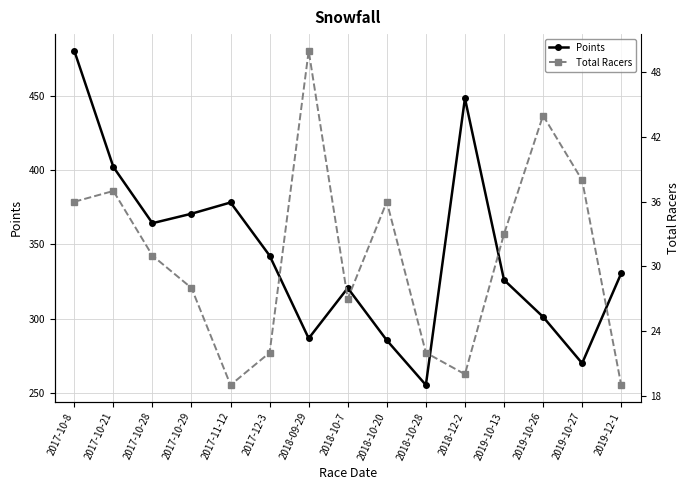

At which label does Points reach its peak?

2017-10-8